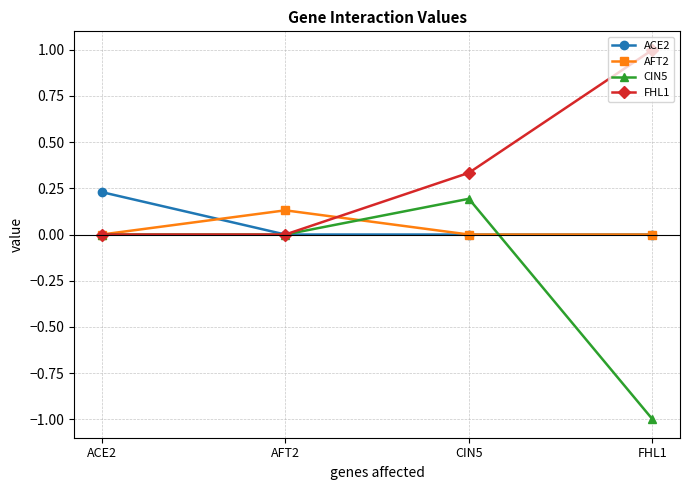

What are all the series names shown in the legend?

ACE2, AFT2, CIN5, FHL1